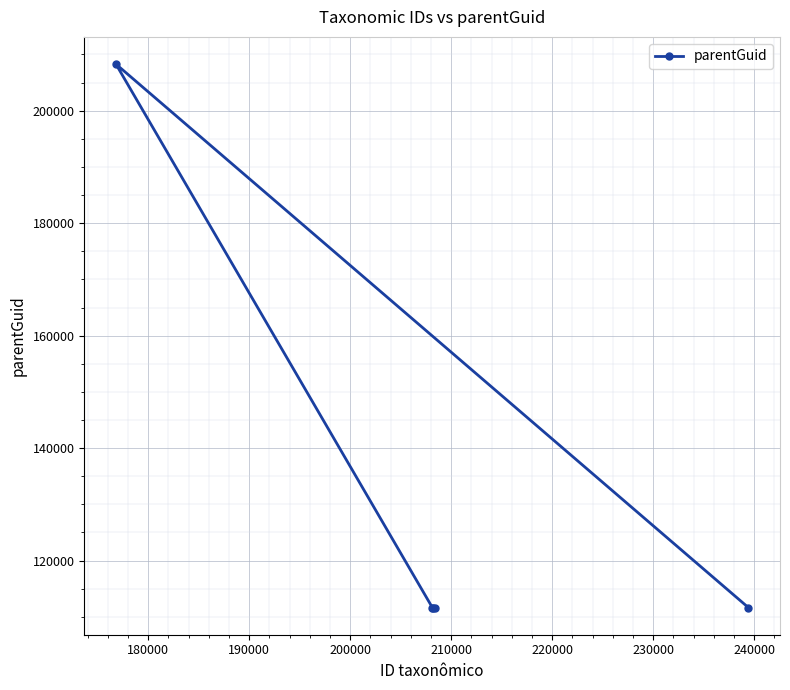

What is the sum of all values?

654887